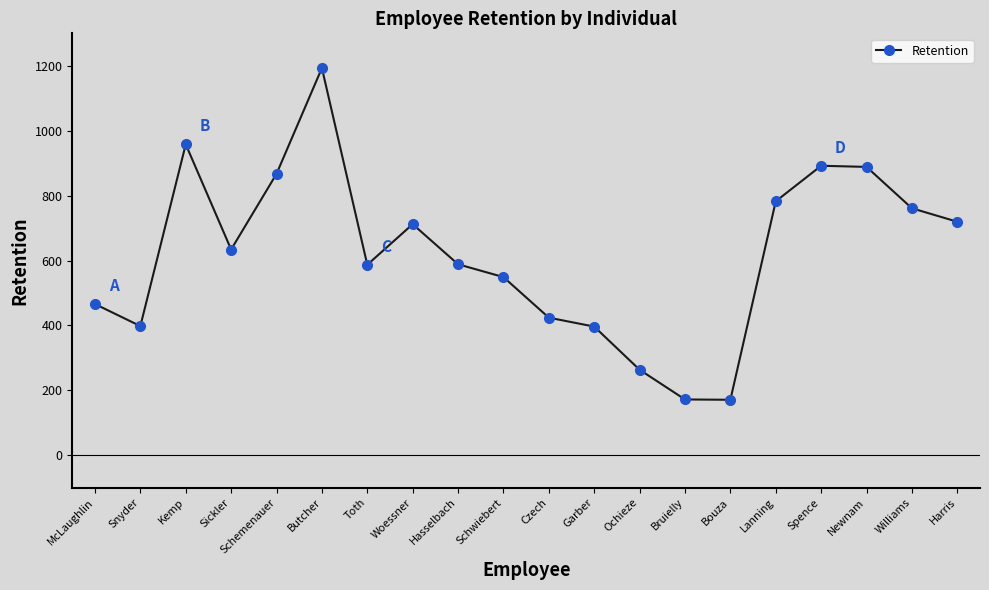

Where is the first local maximum?

Kemp